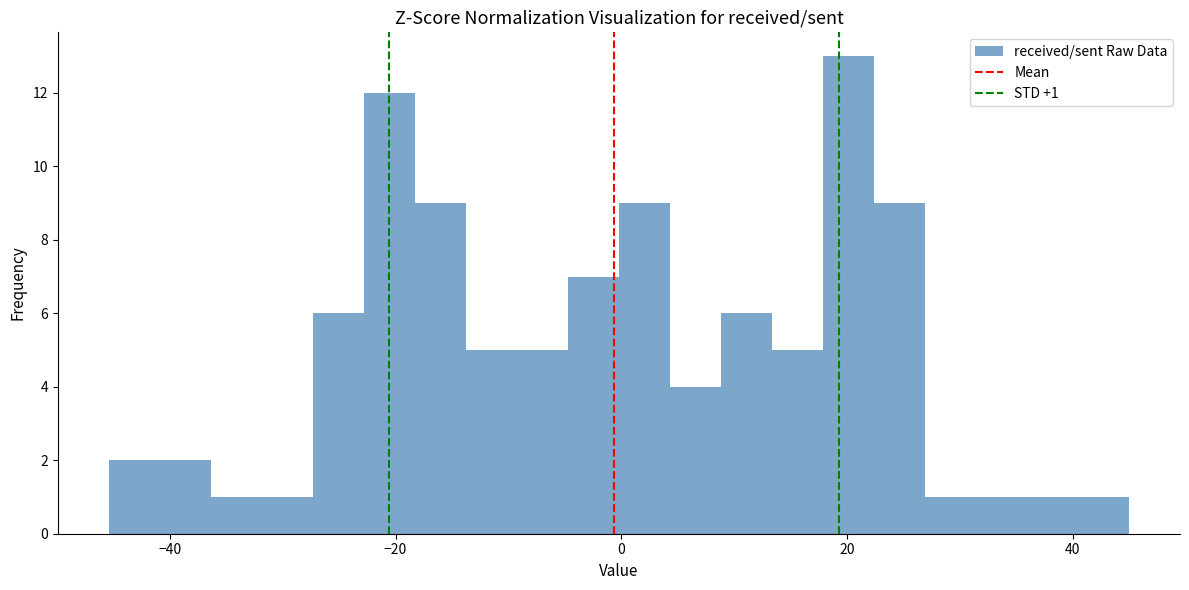

Around what value on the x-axis is the tallest bar? Give the approximate position of its centre, as read against the axis.

20